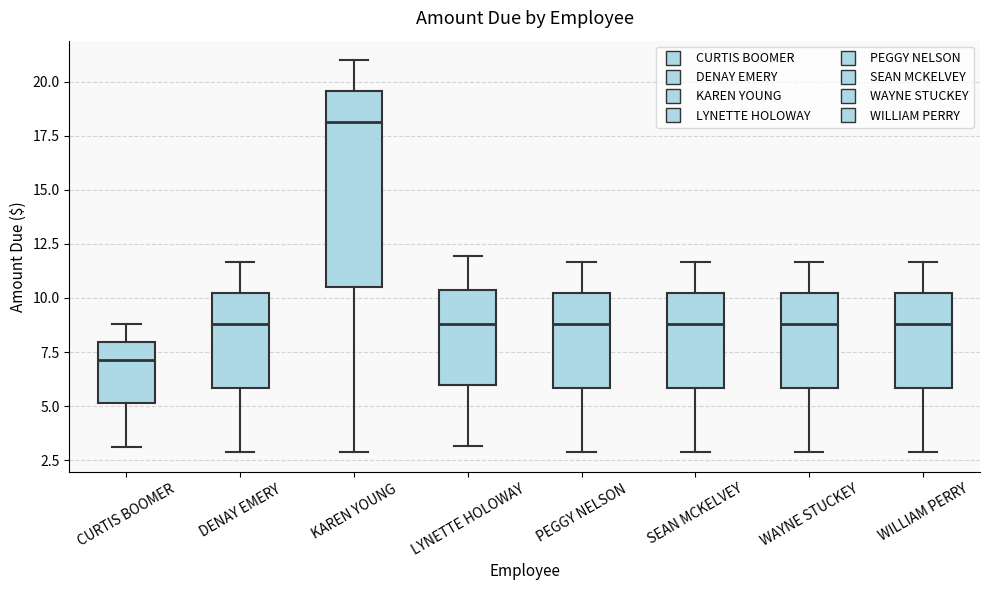

Reading left to right, read every box against the y-axis: the position of its median line, the range the box covers, and the ends of its whiskers. The values are not printed on the chart, so give them approximately, as read against the axis.

CURTIS BOOMER: median 7.0, box 5.0 to 8.0, whiskers 3.0 to 9.0
DENAY EMERY: median 9.0, box 6.0 to 10.0, whiskers 3.0 to 11.5
KAREN YOUNG: median 18.0, box 10.5 to 19.5, whiskers 3.0 to 21.0
LYNETTE HOLOWAY: median 9.0, box 6.0 to 10.5, whiskers 3.0 to 12.0
PEGGY NELSON: median 9.0, box 6.0 to 10.0, whiskers 3.0 to 11.5
SEAN MCKELVEY: median 9.0, box 6.0 to 10.0, whiskers 3.0 to 11.5
WAYNE STUCKEY: median 9.0, box 6.0 to 10.0, whiskers 3.0 to 11.5
WILLIAM PERRY: median 9.0, box 6.0 to 10.0, whiskers 3.0 to 11.5